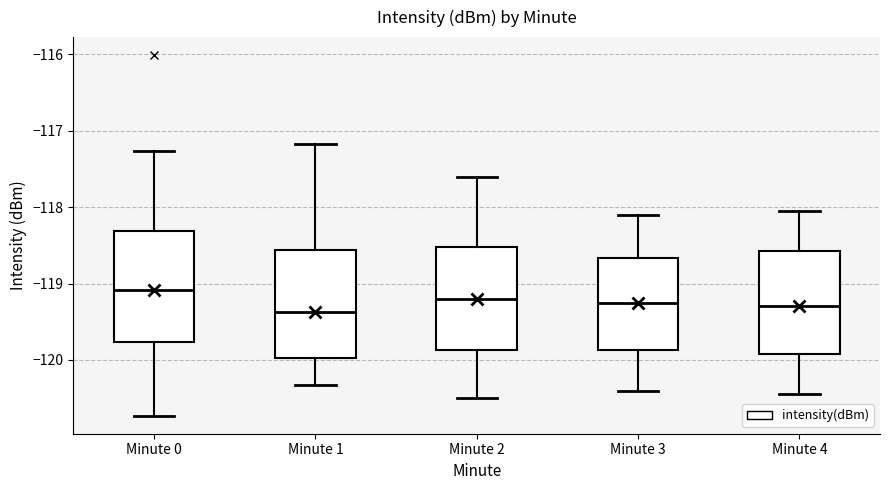

Reading left to right, transcribe this box plot: for each box, give where its median line is, the range the box spans, and where its two whiskers end, as read against the y-axis. The values are not printed on the chart, so give them approximately, as read against the axis.

Minute 0: median -119.1, box -119.8 to -118.3, whiskers -120.7 to -117.3
Minute 1: median -119.4, box -120.0 to -118.6, whiskers -120.3 to -117.2
Minute 2: median -119.2, box -119.9 to -118.5, whiskers -120.5 to -117.6
Minute 3: median -119.2, box -119.9 to -118.7, whiskers -120.4 to -118.1
Minute 4: median -119.3, box -119.9 to -118.6, whiskers -120.4 to -118.0